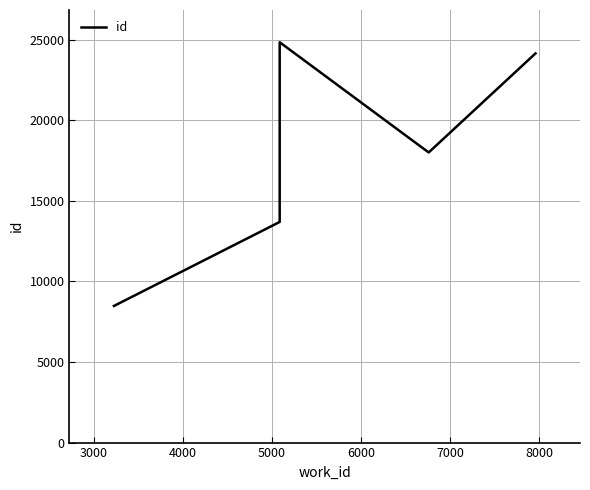

How many data points are above 13726?

4